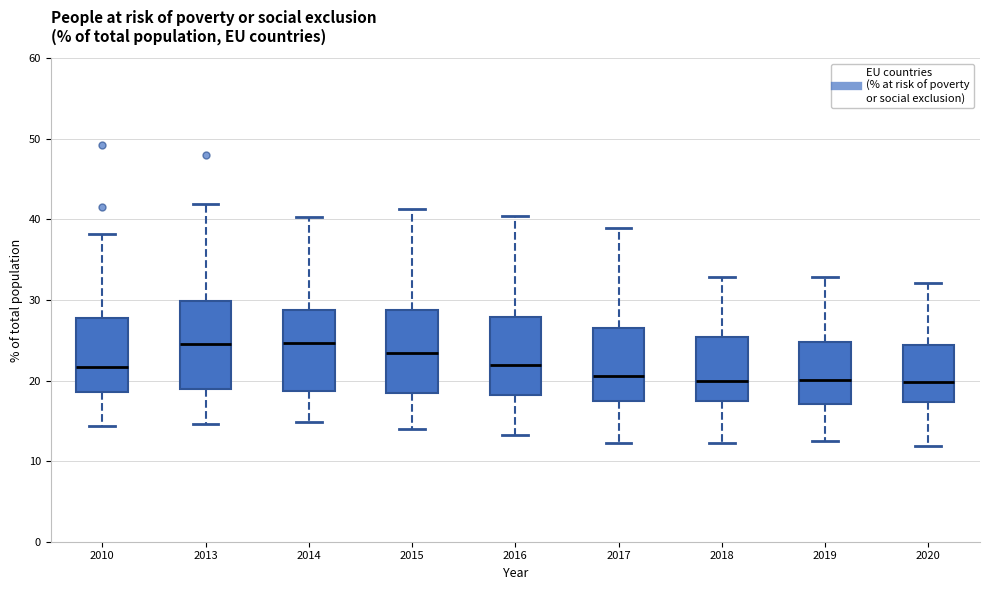

Reading left to right, read every box against the y-axis: the position of its median line, the range the box covers, and the ends of its whiskers. The values are not printed on the chart, so give them approximately, as read against the axis.

2010: median 22, box 19 to 28, whiskers 14 to 38
2013: median 25, box 19 to 30, whiskers 15 to 42
2014: median 25, box 19 to 29, whiskers 15 to 40
2015: median 23, box 18 to 29, whiskers 14 to 41
2016: median 22, box 18 to 28, whiskers 13 to 40
2017: median 21, box 17 to 27, whiskers 12 to 39
2018: median 20, box 17 to 25, whiskers 12 to 33
2019: median 20, box 17 to 25, whiskers 13 to 33
2020: median 20, box 17 to 24, whiskers 12 to 32